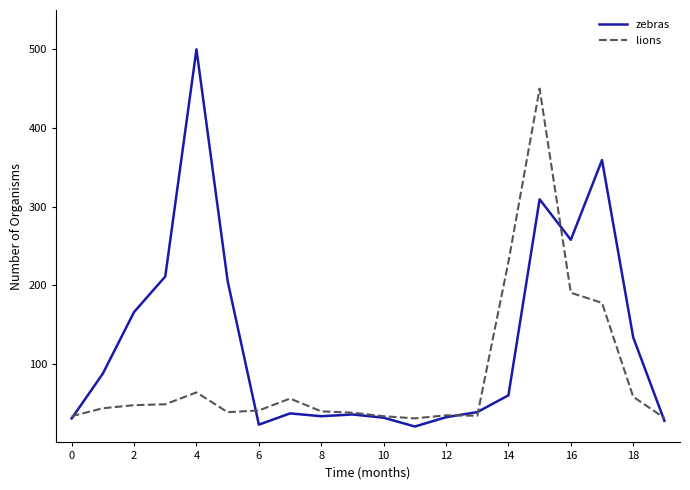

What is the greatest value displayed?

500.0